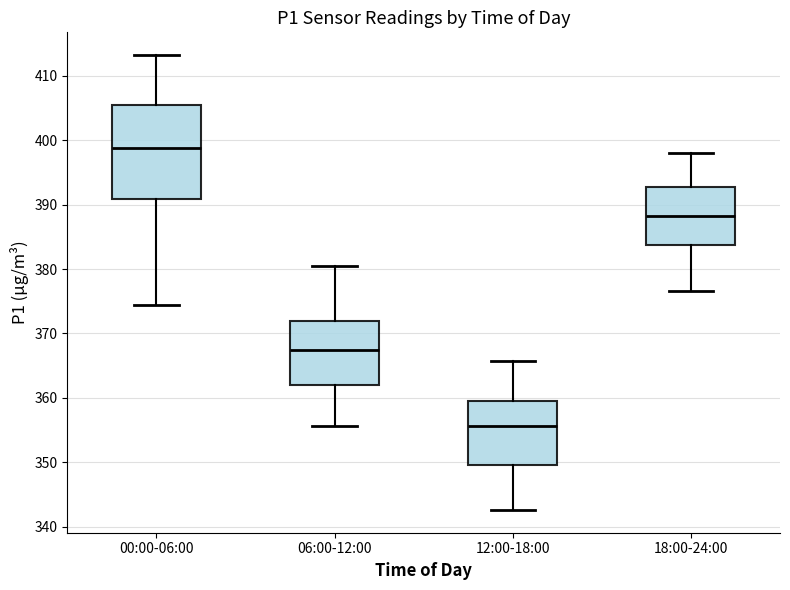

Which box's median line is the highest?

00:00-06:00